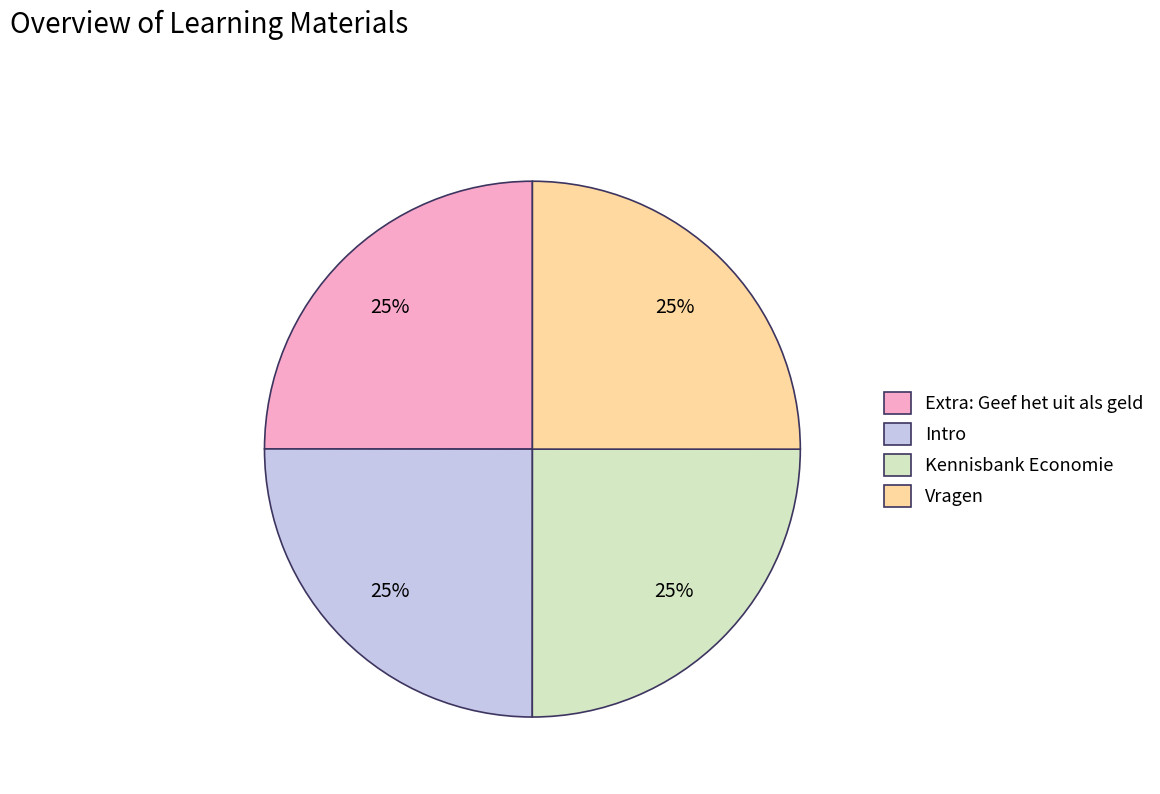

What percentage is the Vragen slice, to the nearest percent?

25%